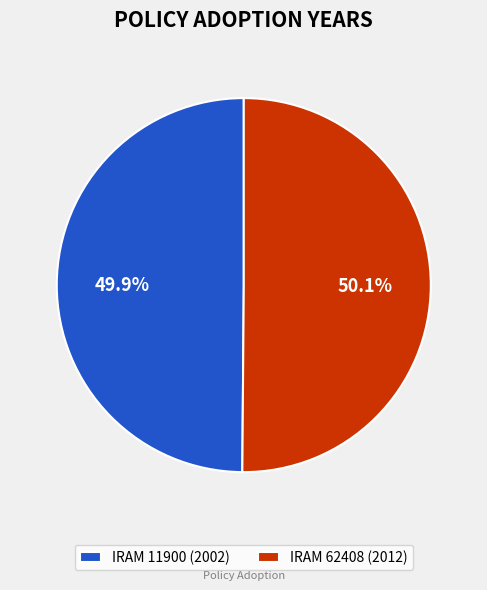

How many segments does this pie chart have?

2